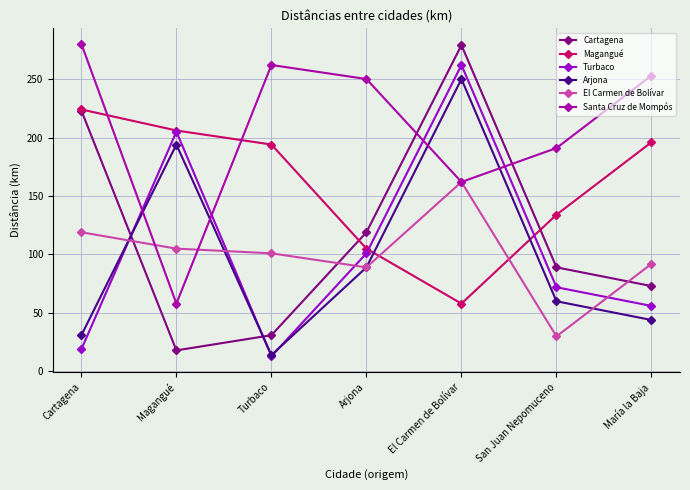

What is the smallest value displayed?

13